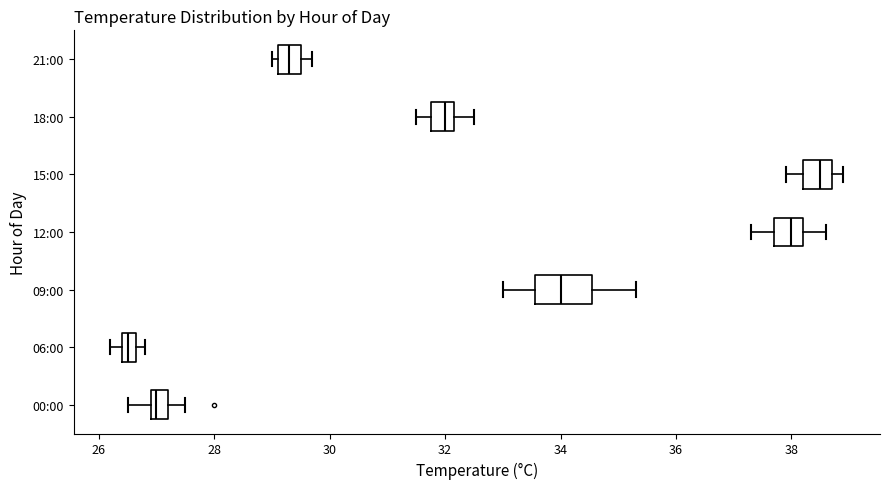

Which box's median line is the furthest to the left?

06:00